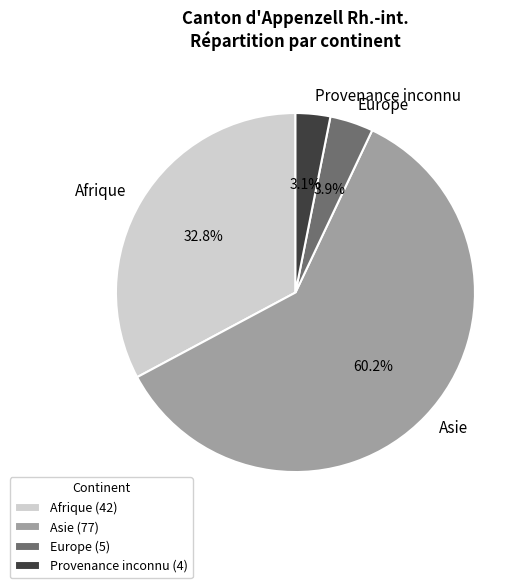

Which slice is the smallest?

Provenance inconnu